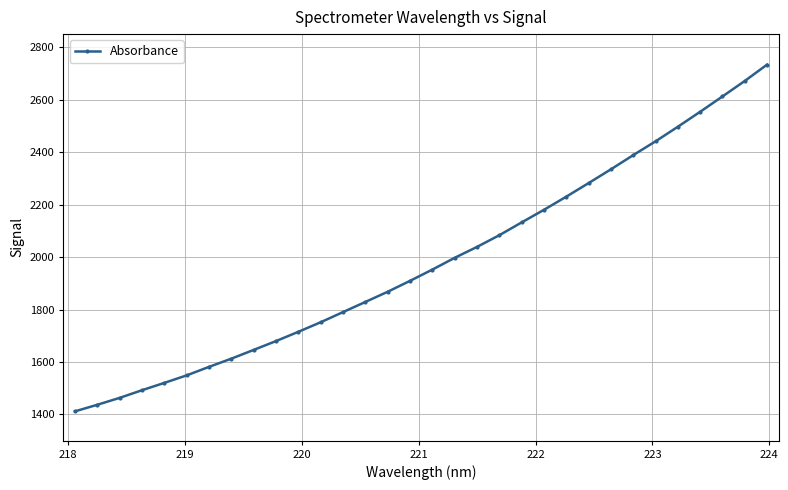

What is the smallest value displayed?

1411.8